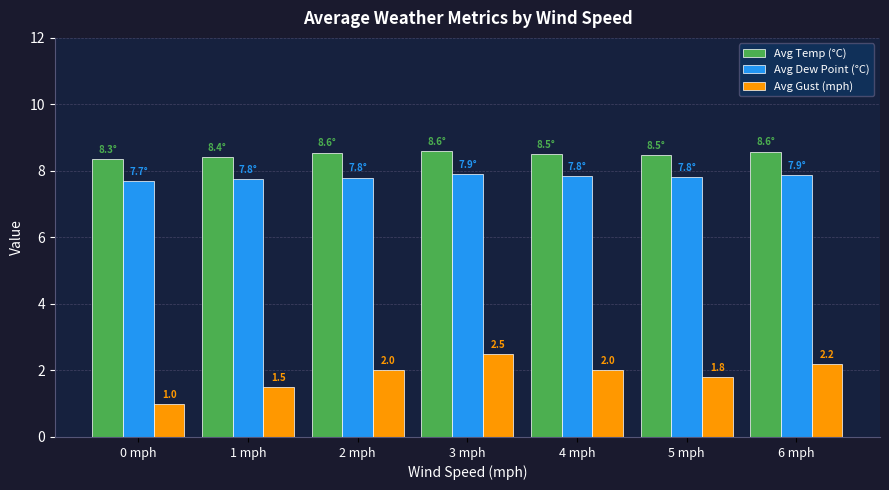

What is the sum of the Avg Gust (mph) values at 5 mph and 1 mph?

3.3